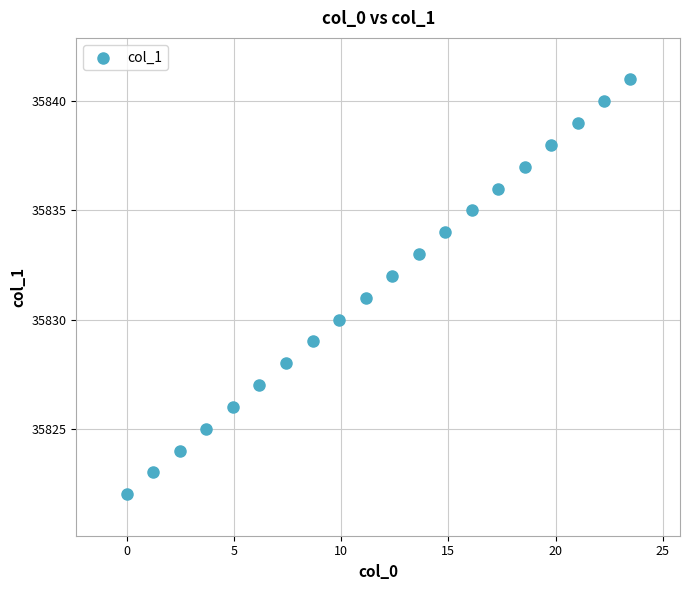

What is the range of Y values (max minus min)?

19